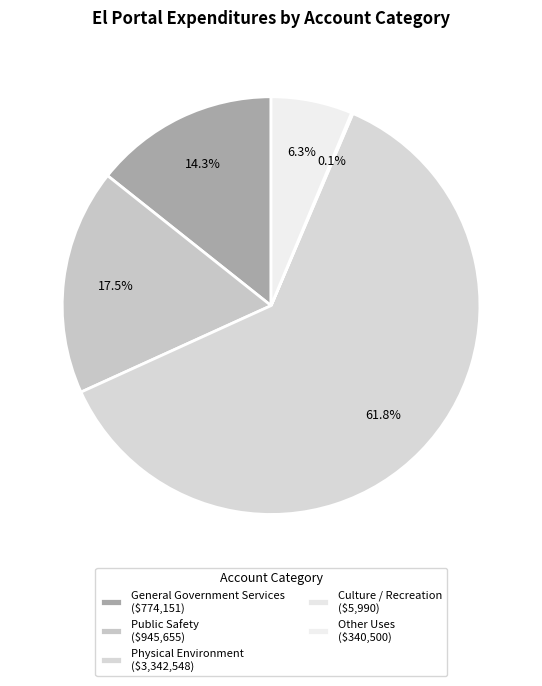

Which slice is the largest?

Physical Environment